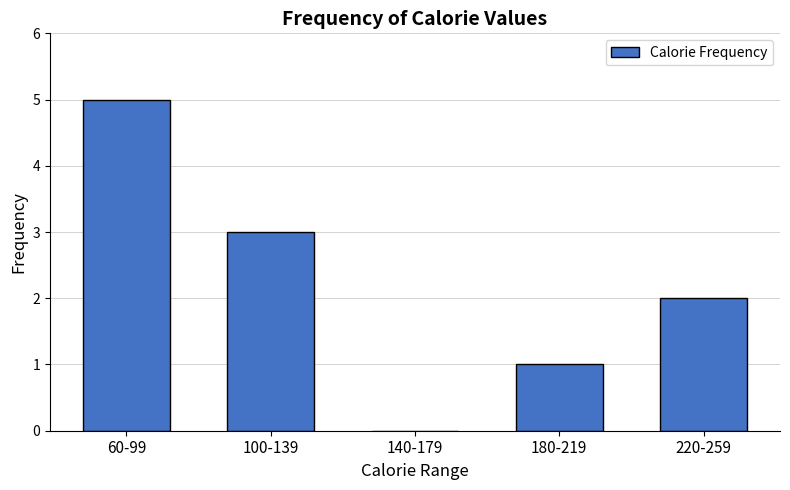

Reading left to right, extract all data points from this chart.

60-99=5	100-139=3	140-179=0	180-219=1	220-259=2